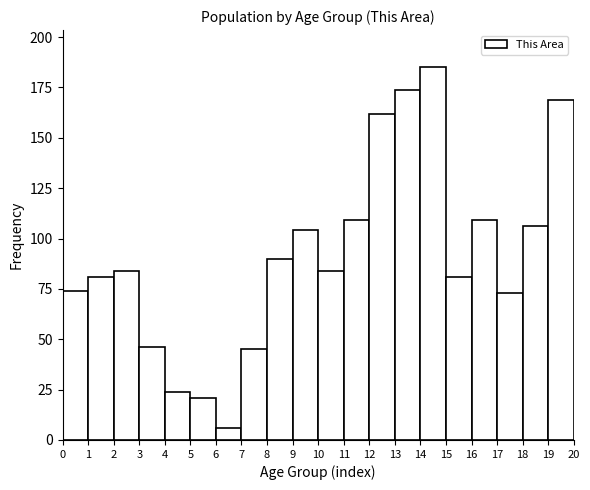

Reading left to right, transcribe this chart: for each bar, give the range it covers on the x-axis and its height. The values are not printed on the chart, so give them approximately, as read against the axis.

0 to 1: 75
1 to 2: 80
2 to 3: 85
3 to 4: 45
4 to 5: 25
5 to 6: 20
6 to 7: 5
7 to 8: 45
8 to 9: 90
9 to 10: 105
10 to 11: 85
11 to 12: 110
12 to 13: 160
13 to 14: 175
14 to 15: 185
15 to 16: 80
16 to 17: 110
17 to 18: 75
18 to 19: 105
19 to 20: 170